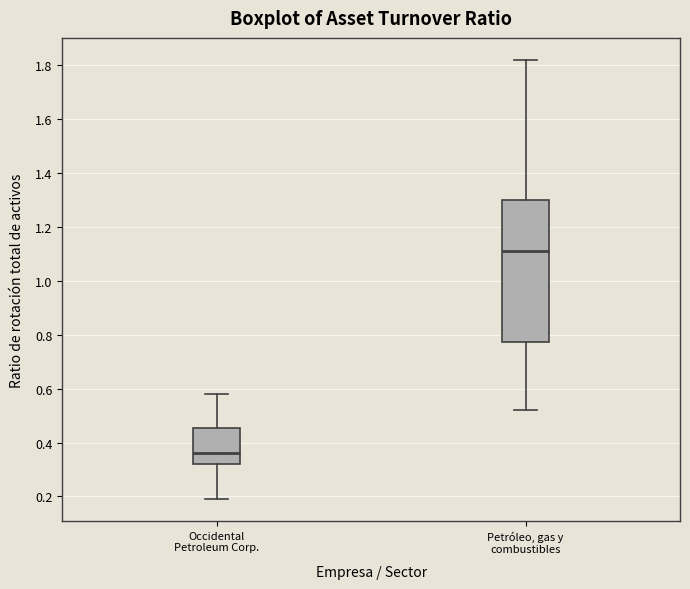

Reading left to right, read every box against the y-axis: the position of its median line, the range the box covers, and the ends of its whiskers. The values are not printed on the chart, so give them approximately, as read against the axis.

Occidental Petroleum Corp.: median 0.36, box 0.32 to 0.46, whiskers 0.20 to 0.58
Petróleo, gas y combustibles: median 1.12, box 0.78 to 1.30, whiskers 0.52 to 1.82